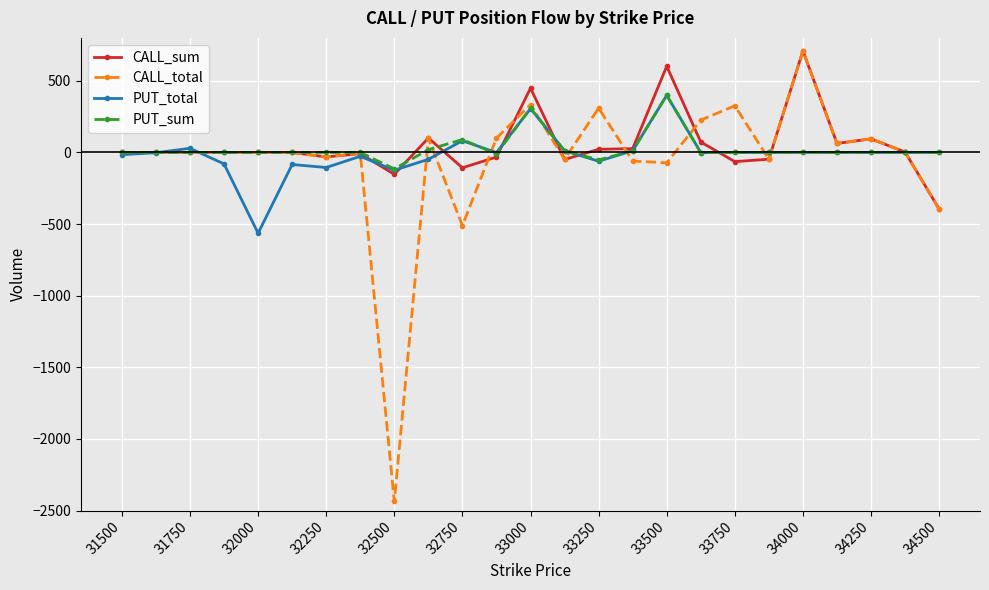

How many intersections are there between CALL_sum and PUT_total?

11